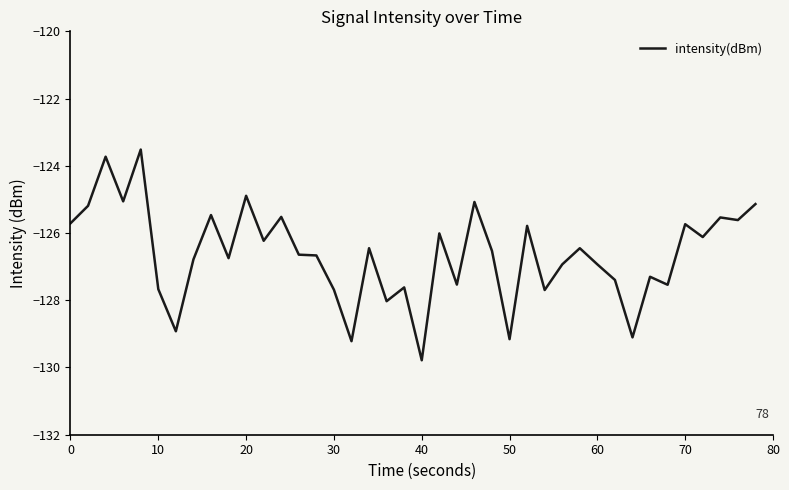

What is the smallest value displayed?

-129.8